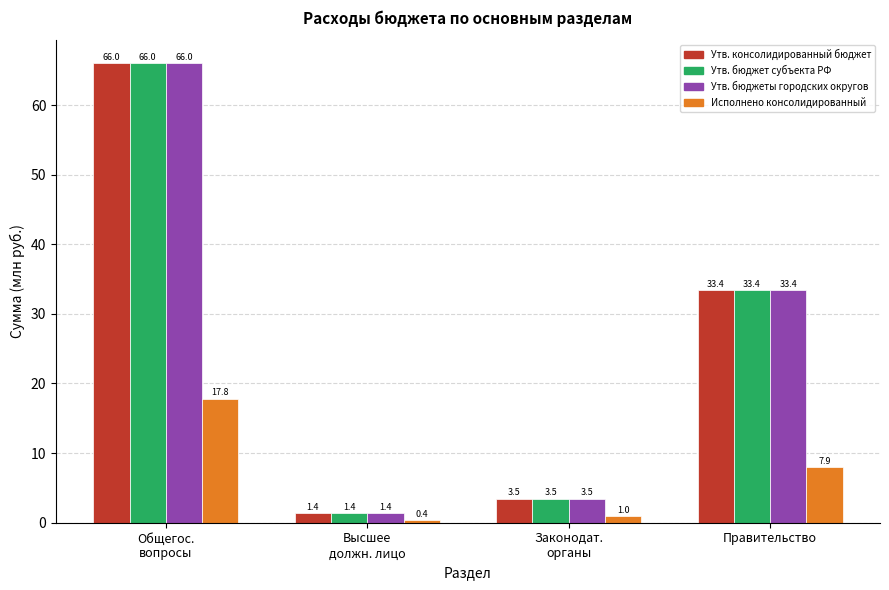

What is the label of the 2nd bar from the left?

Высшее
должн. лицо